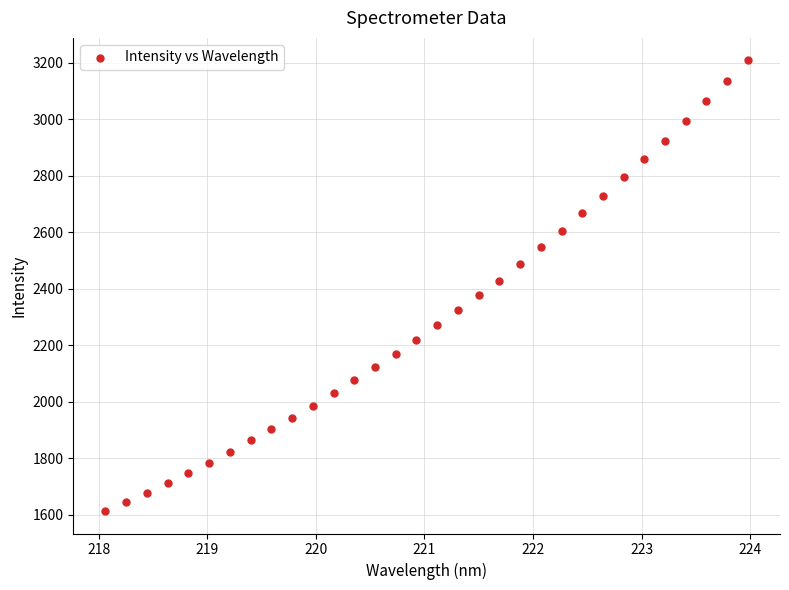

What is the range of X values (max minus min)?

5.9